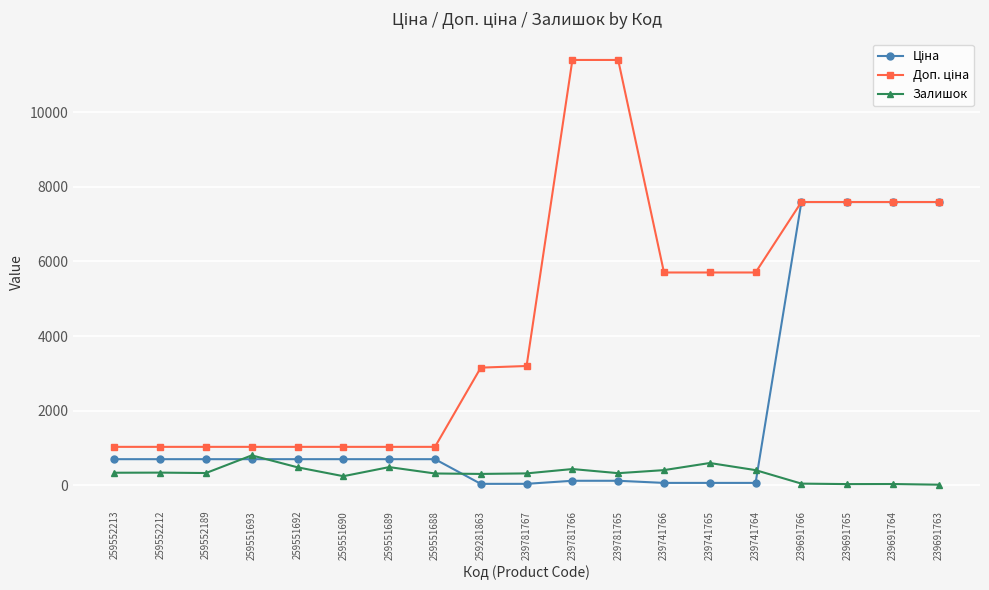

What is the value of the Залишок point at the 11th from the left?

429.0